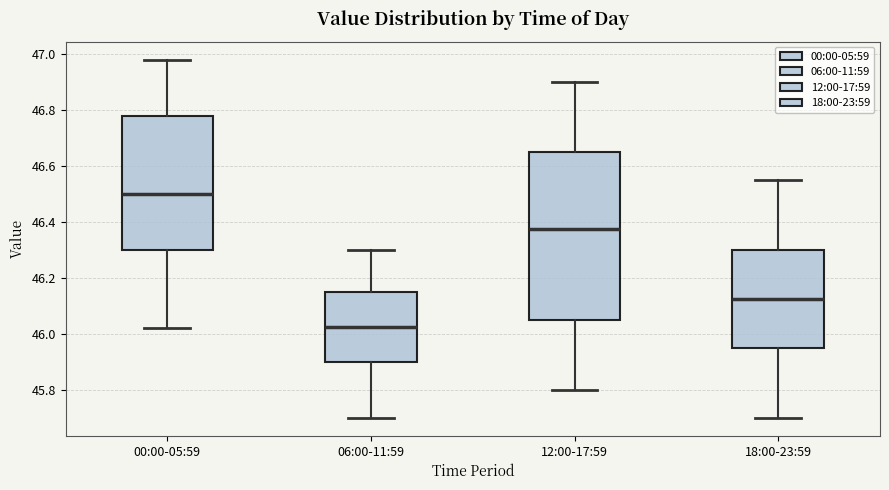

Where is the lower edge of the box for 00:00-05:59 on the y-axis? The values are not printed on the chart, so give them approximately, as read against the axis.

46.30